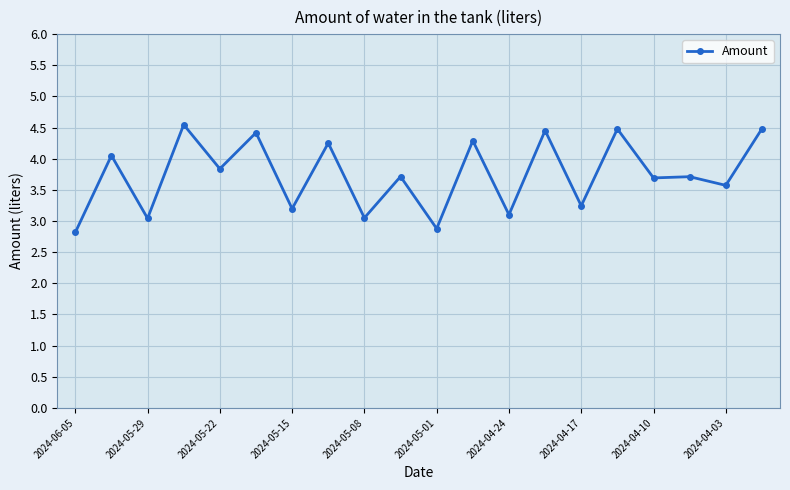

What is the smallest value displayed?

2.8